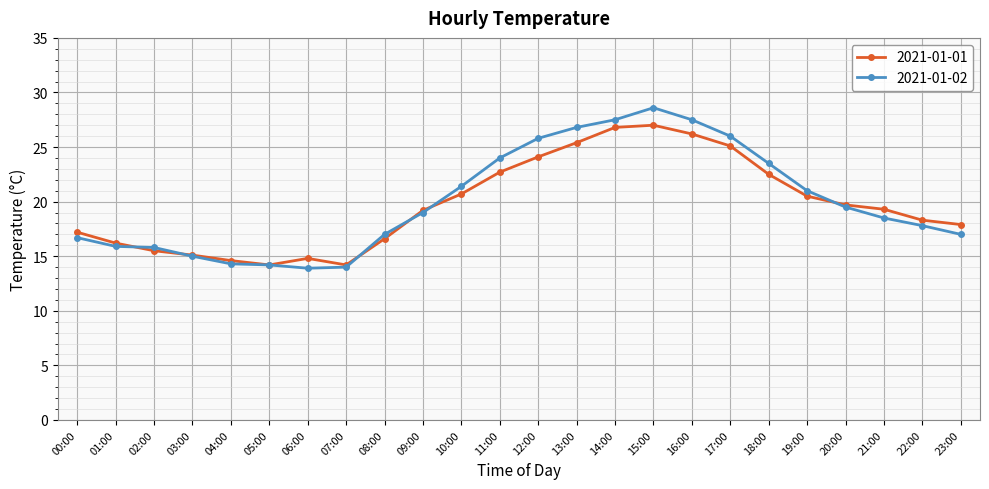

What is the difference between the maximum and minimum values in the 2021-01-01 series?

12.8